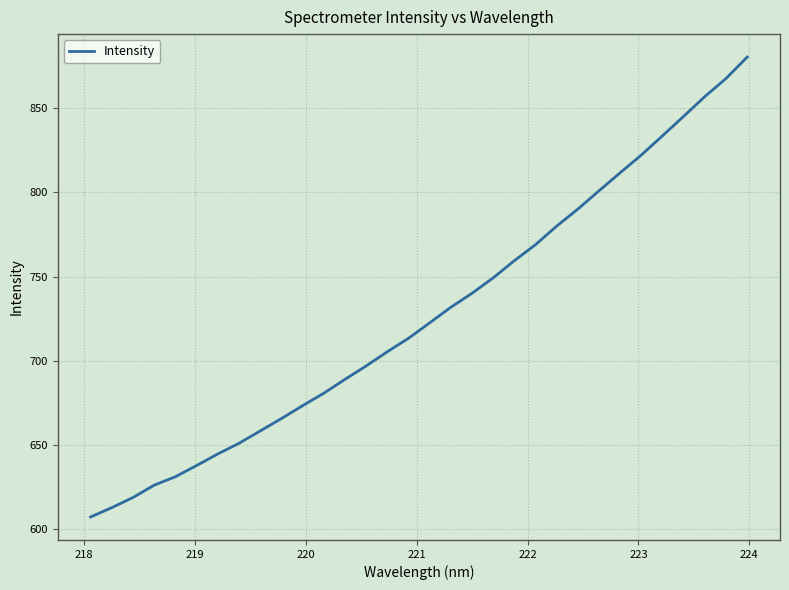

What is the difference between the maximum and minimum values?

273.1